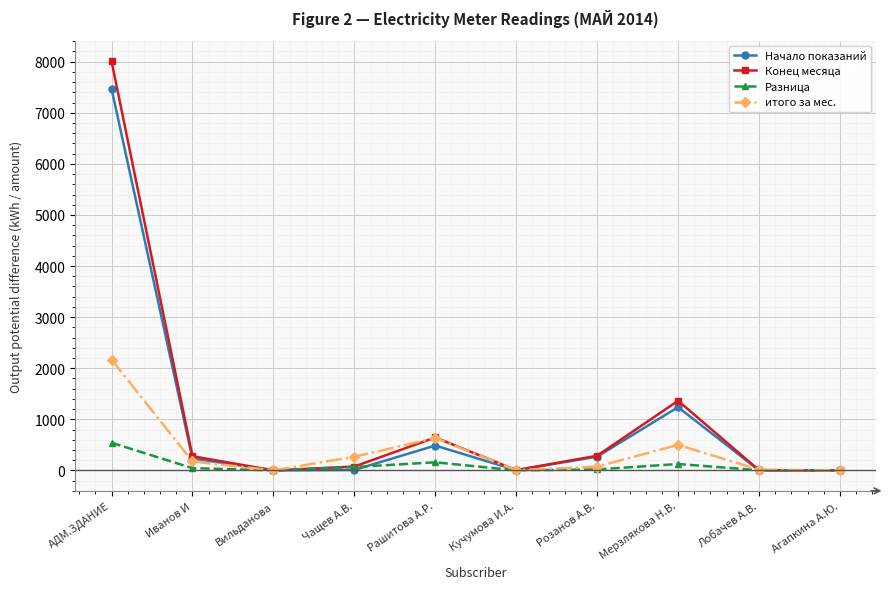

What is the average value of the Разница series?

95.6